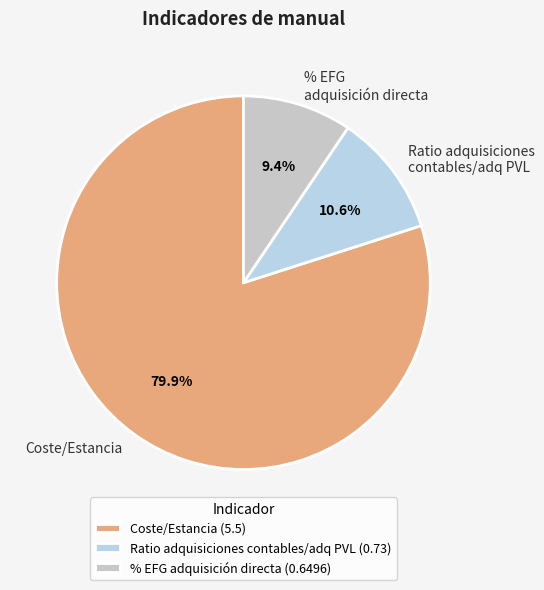

To the nearest percent, what is the difference between the largest and smallest slice percentages?

71%